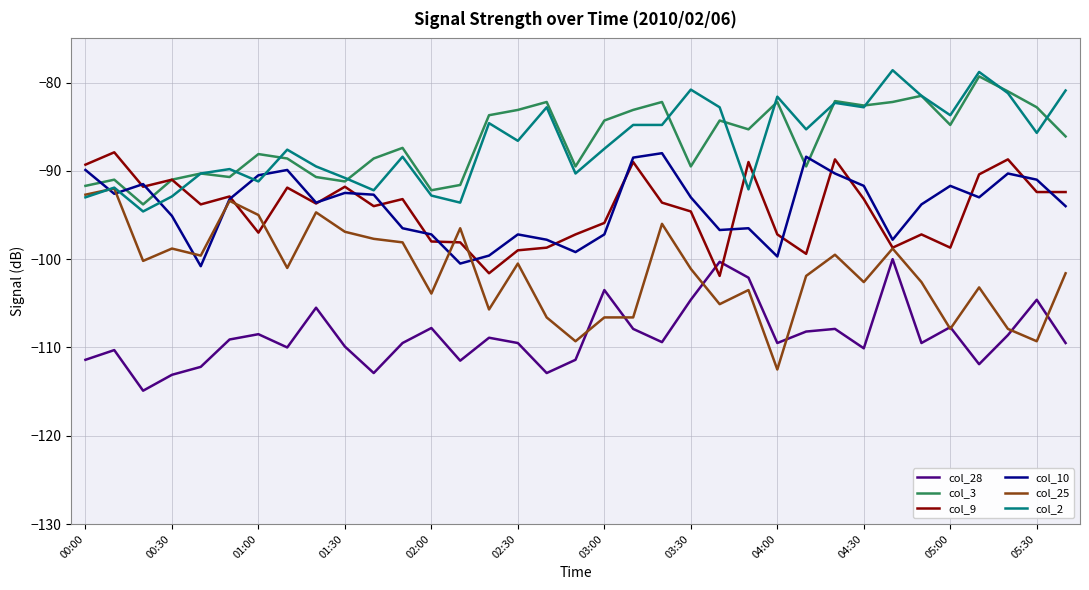

Which series has the largest range (max minus min)?

col_25